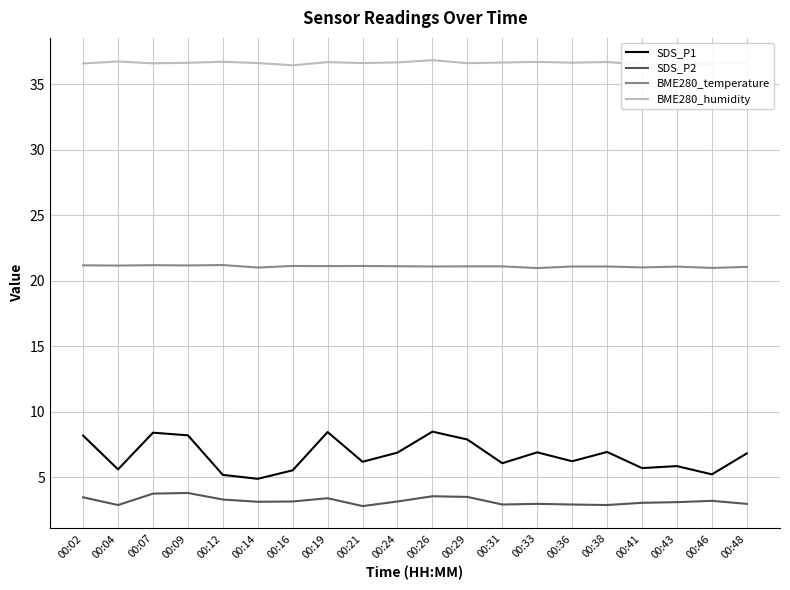

What is the sum of all BME280_humidity values?

732.3